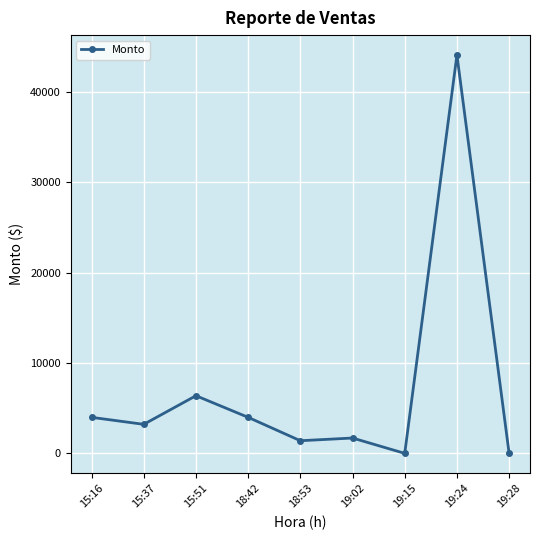

Does the chart have visible grid lines?

Yes